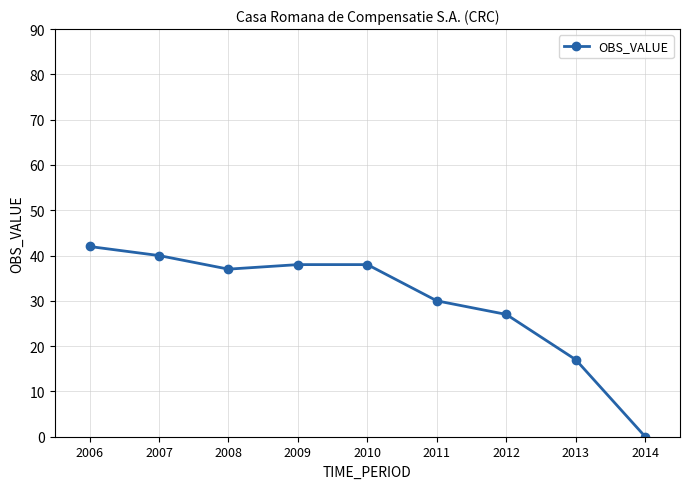

What is the ratio of the value at 2007 to the value at 2008?

1.1